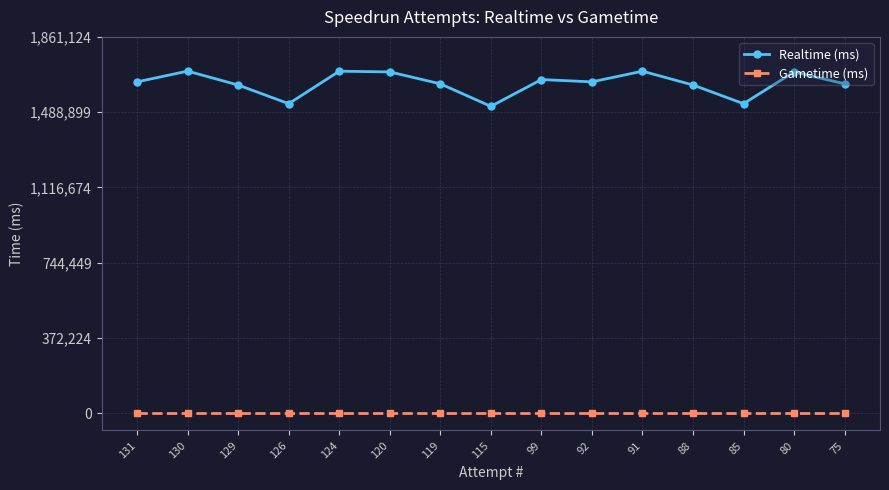

Is it true that Realtime (ms) equals 969746 at 130?

False